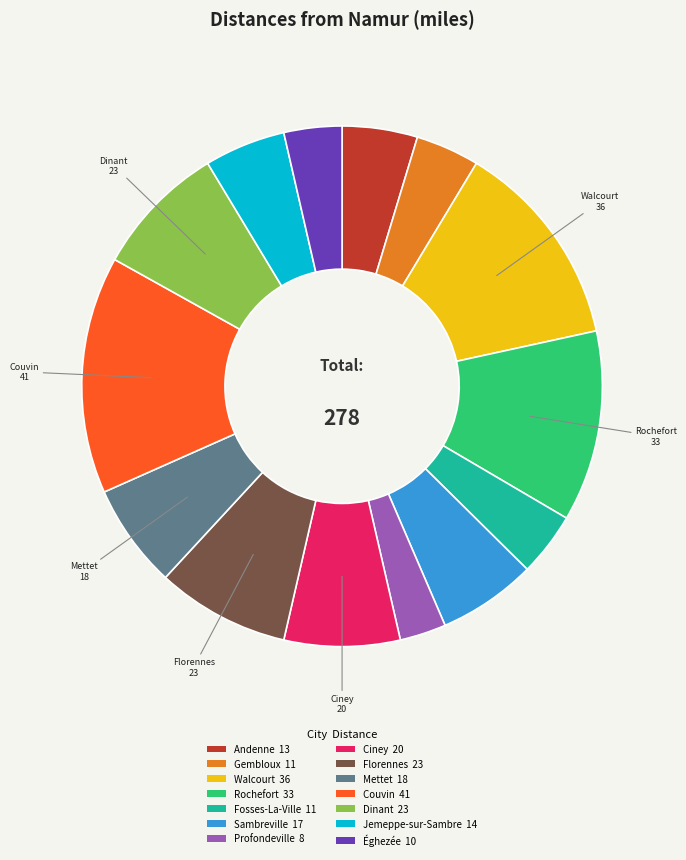

The Rochefort 33 slice represents 1% of the pie. True or false?

False